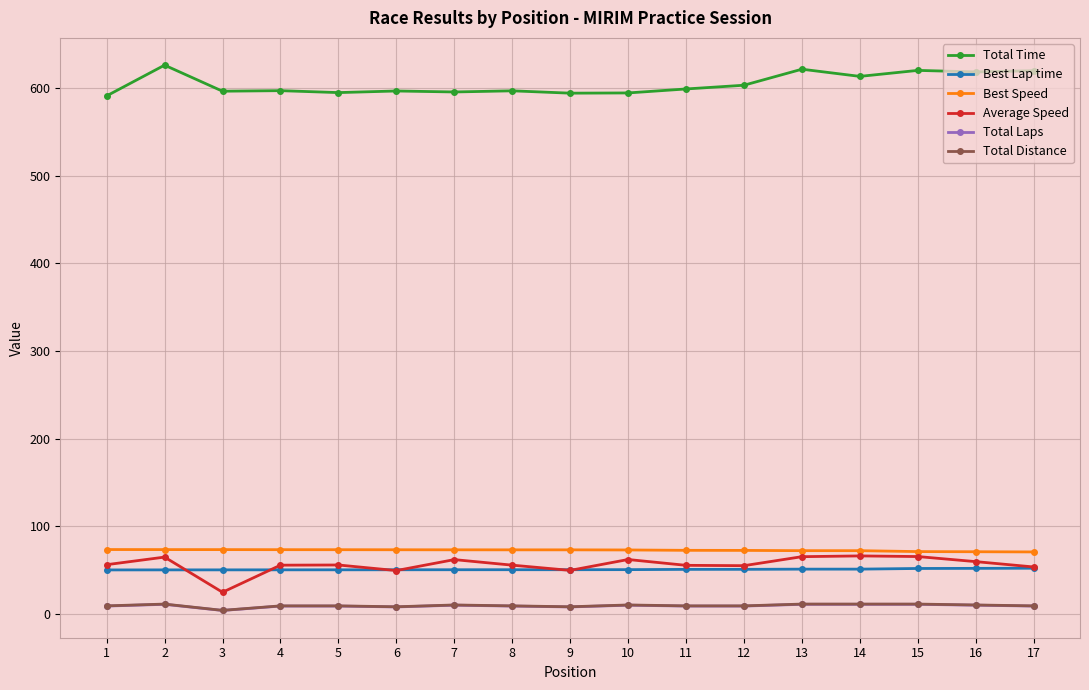

The value of Best Lap time at 5 is 50.4. True or false?

True